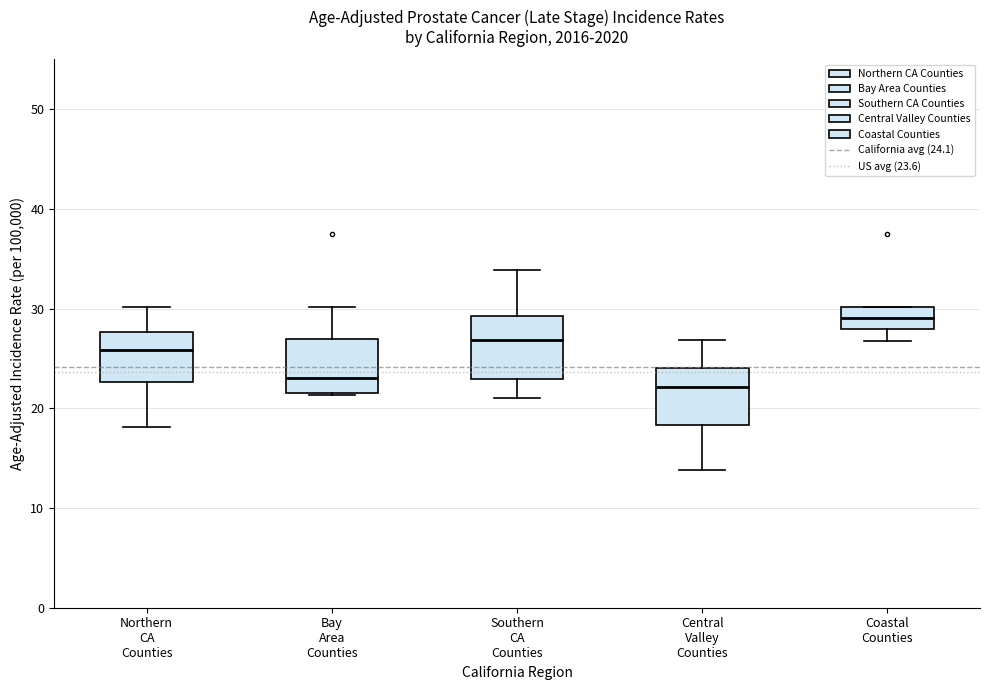

Where does the lower whisker of the box for Southern CA Counties end on the y-axis? The values are not printed on the chart, so give them approximately, as read against the axis.

21